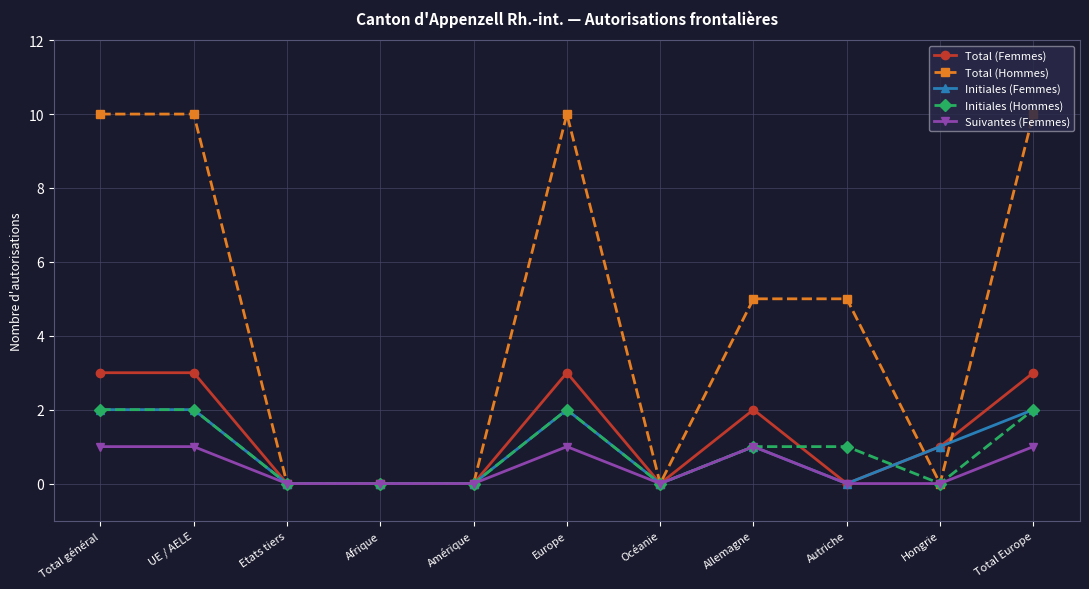

What is the sum of the Total (Femmes) values at Amérique and Hongrie?

1